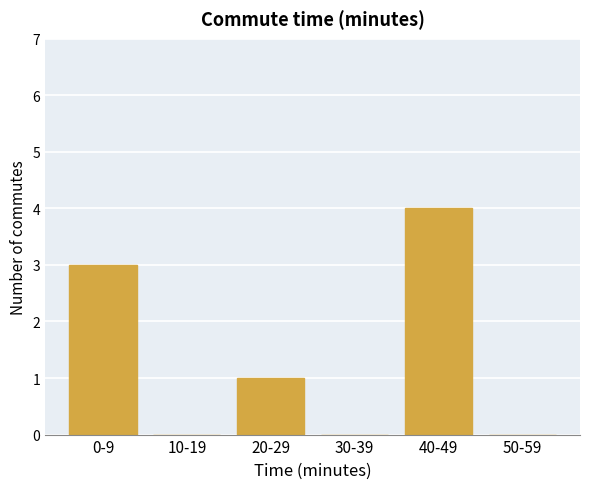

Reading left to right, extract all data points from this chart.

0-9=3	10-19=0	20-29=1	30-39=0	40-49=4	50-59=0